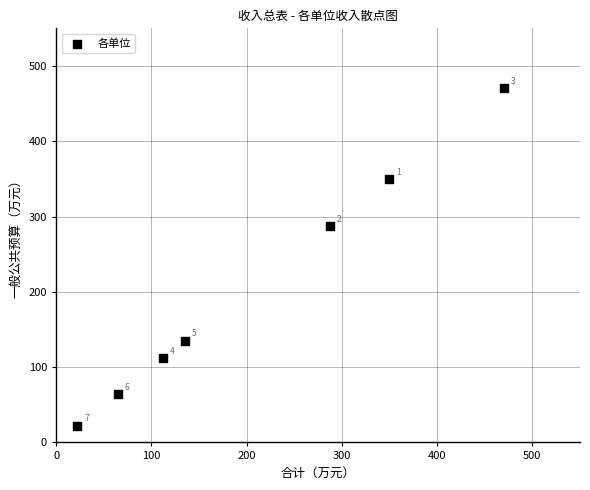

What Y value in the scatter plot is closest to 246?

287.3